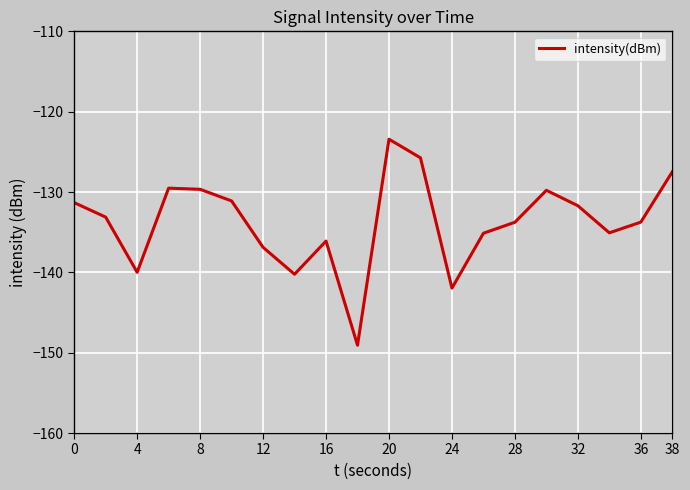

What is the greatest value displayed?

-123.4